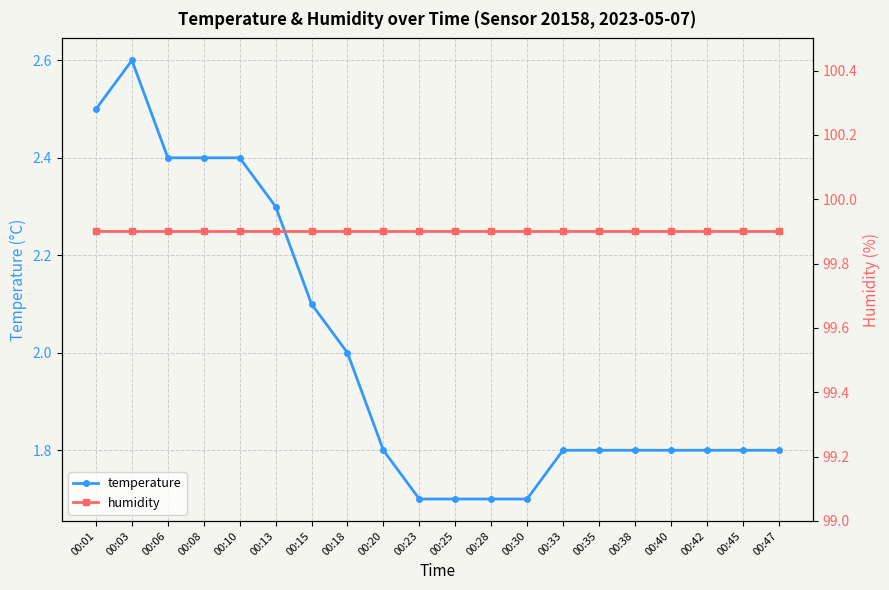

Which category has the highest value in the temperature series?

00:03